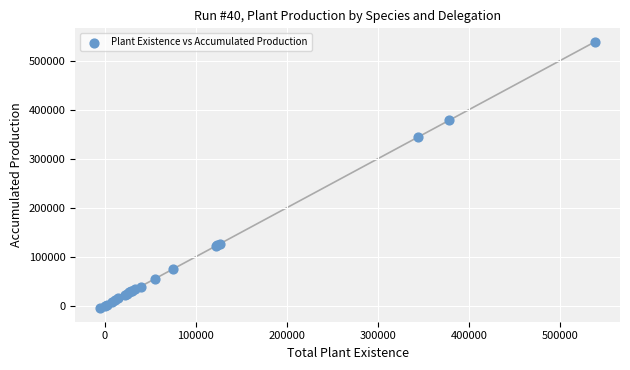

What Y value in the scatter plot is closest to 266900?

344633